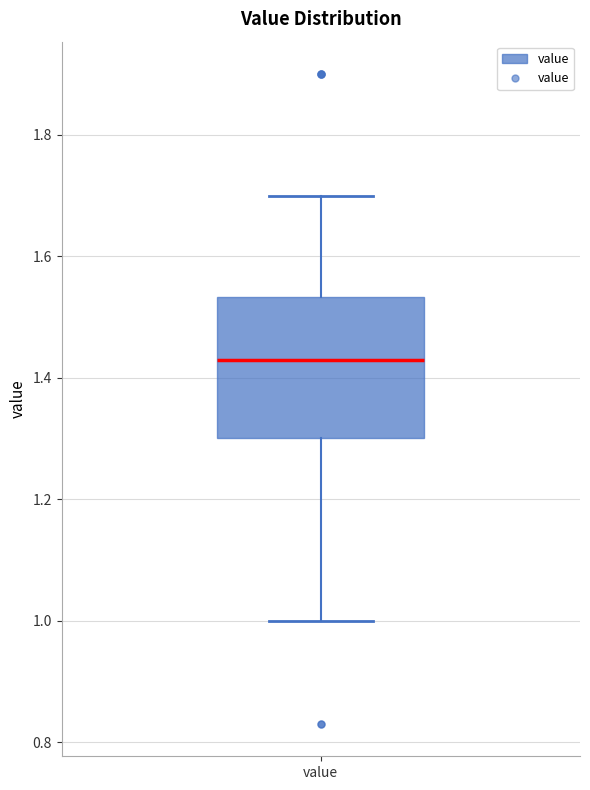

Read this box plot against the y-axis: the position of the median line, the range covered by the box, and the ends of both whiskers. The values are not printed on the chart, so give them approximately, as read against the axis.

median 1.44, box 1.30 to 1.54, whiskers 1.00 to 1.70